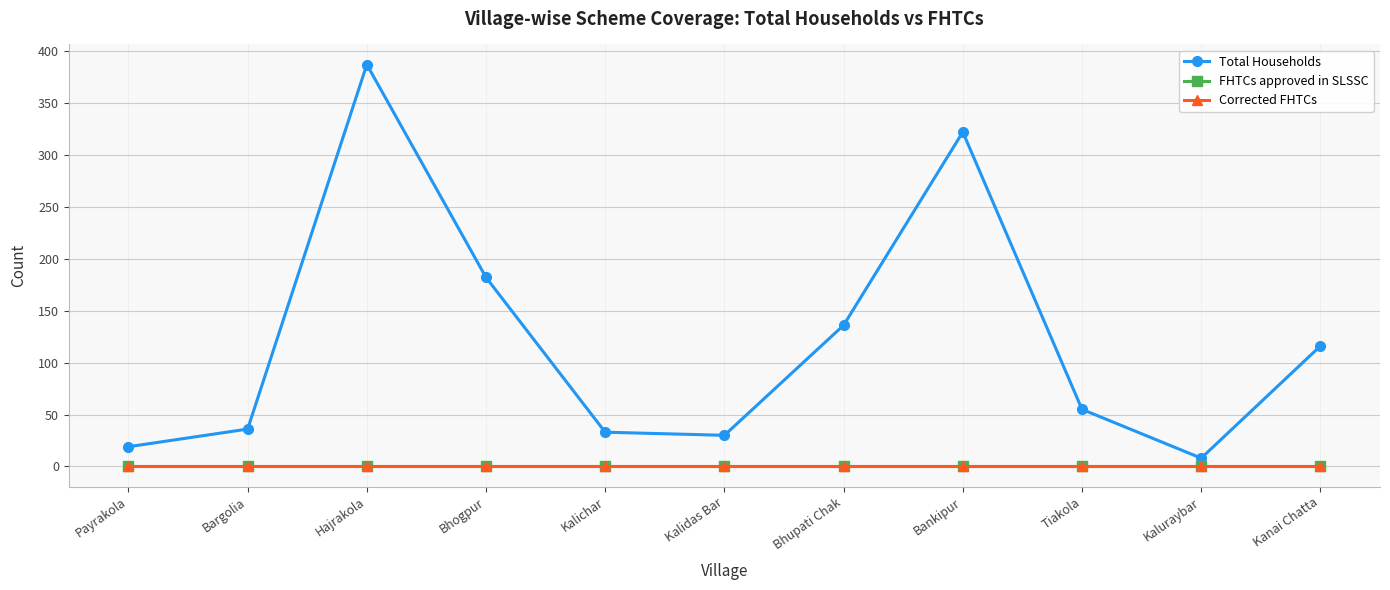

Rank the series at Tiakola from highest to lowest value.

Total Households, FHTCs approved in SLSSC, Corrected FHTCs